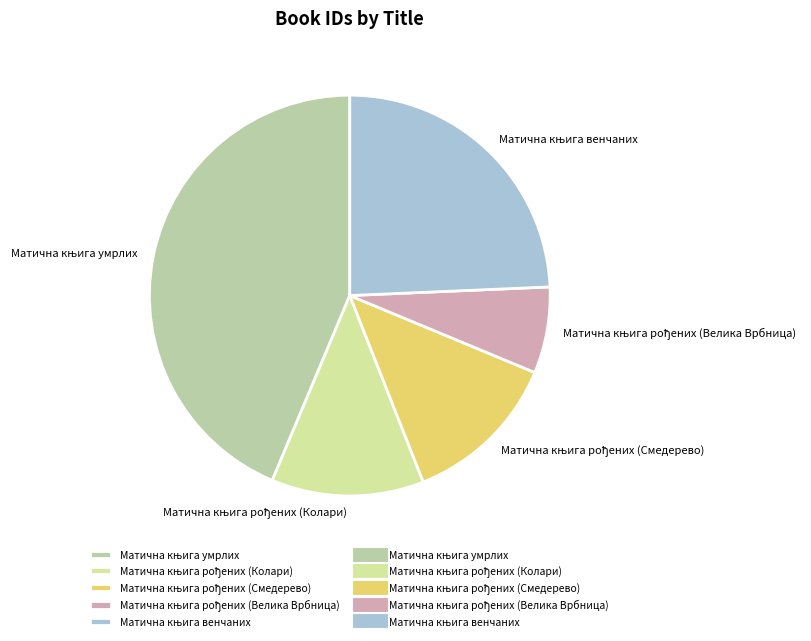

Is there any slice that represents more than half of the pie?

No